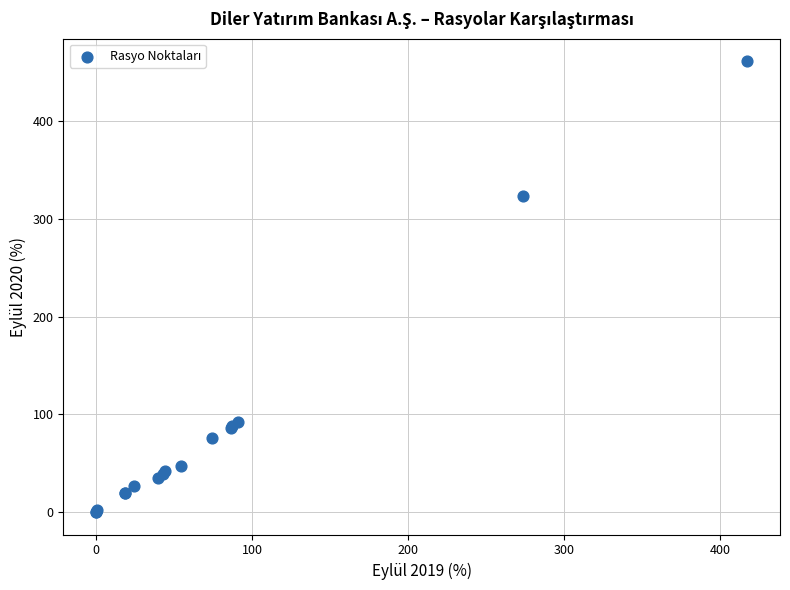

What Y value in the scatter plot is closest to 230?

323.8